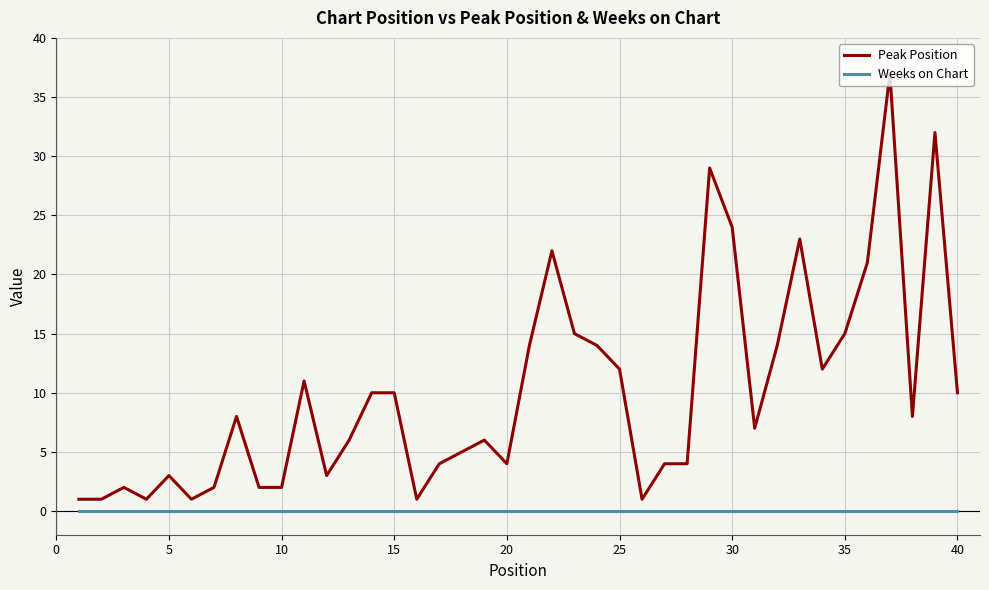

What is the maximum value for Peak Position?

37